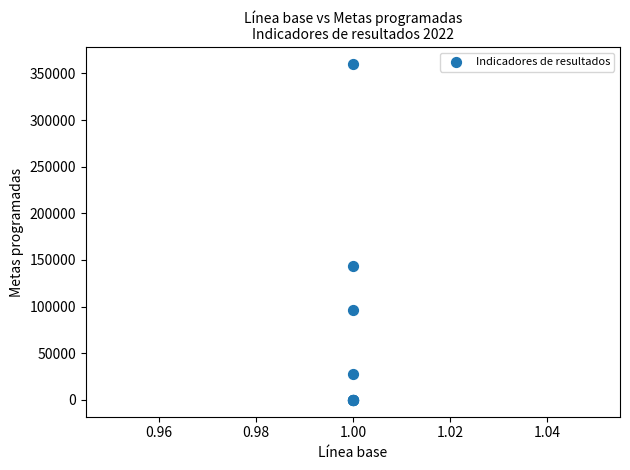

What Y value in the scatter plot is closest to 180000?

144000